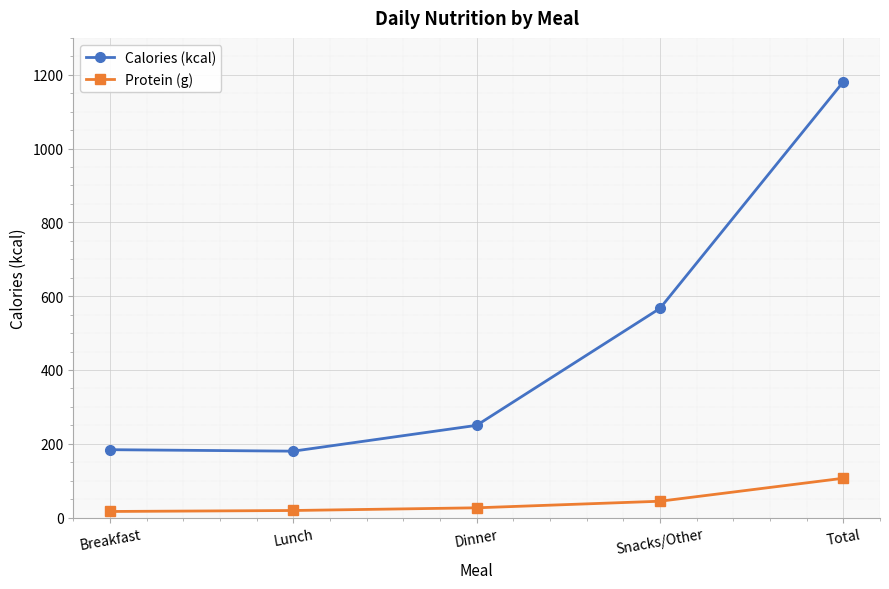

What is the label of the 1st point from the left?

Breakfast